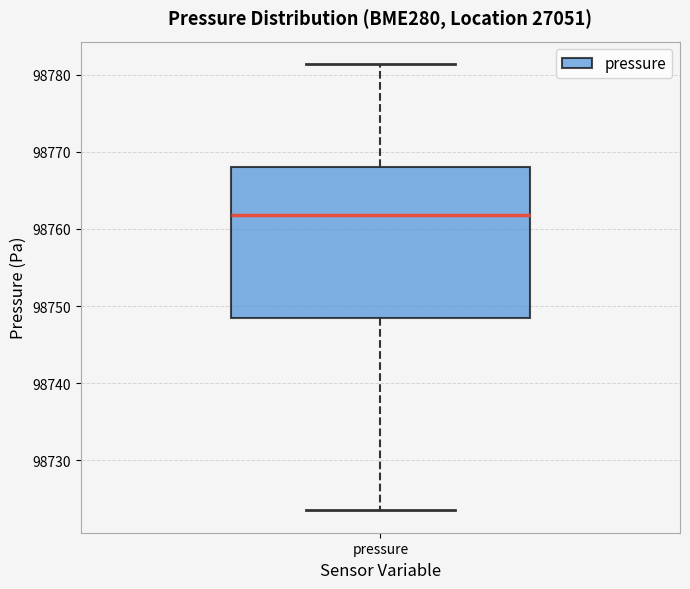

Where does the upper whisker of the box for pressure end on the y-axis? The values are not printed on the chart, so give them approximately, as read against the axis.

98781